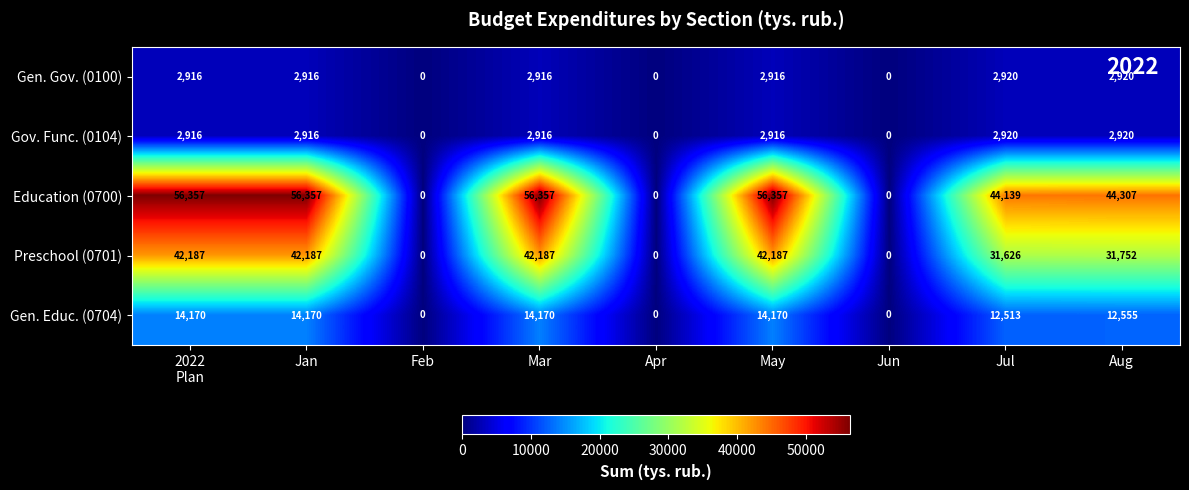

The value of Gov. Func. (0104) at Mar is 2916. True or false?

True